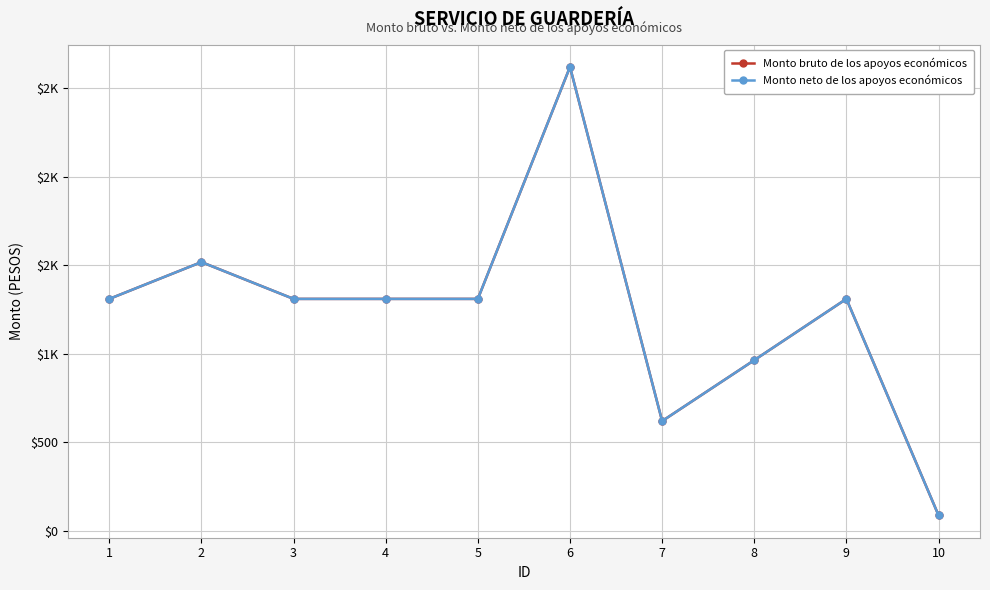

How many lines are shown in the chart?

2